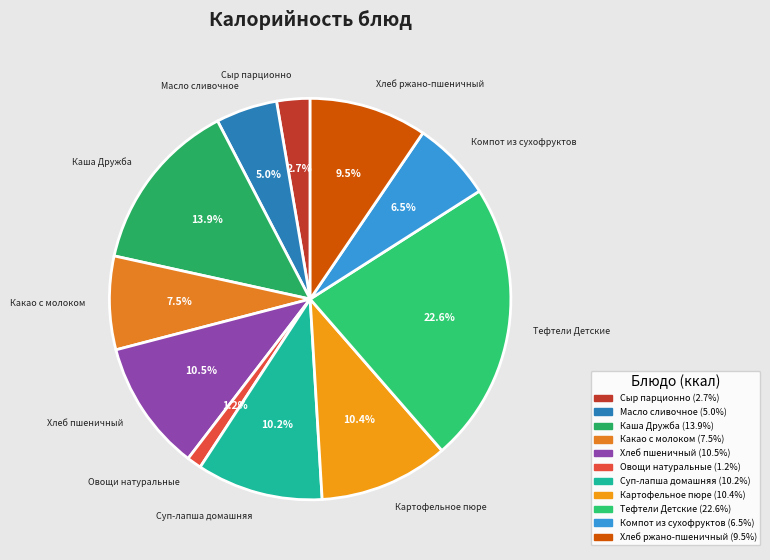

Does Масло сливочное represent more than half of the total?

No